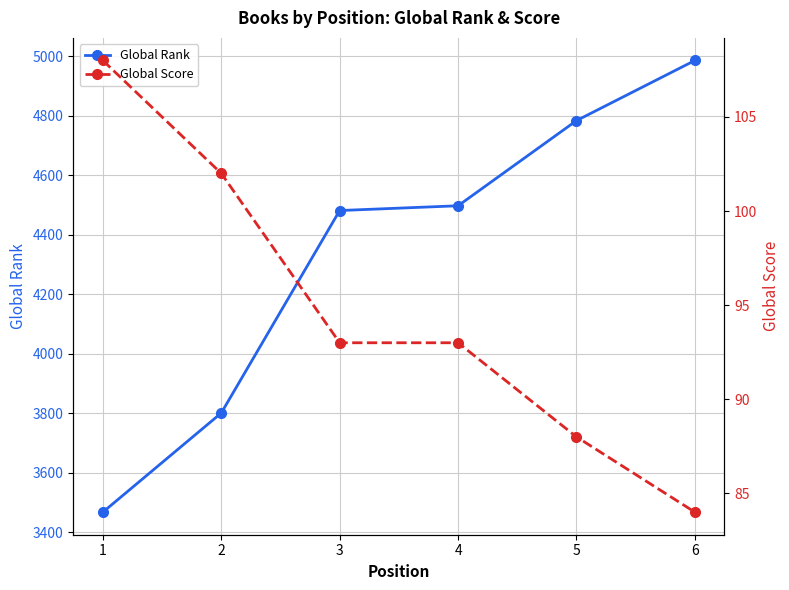

Reading left to right, extract all data points from this chart.

Global Rank: 1=3468	2=3801	3=4481	4=4497	5=4783	6=4985
Global Score: 1=108	2=102	3=93	4=93	5=88	6=84